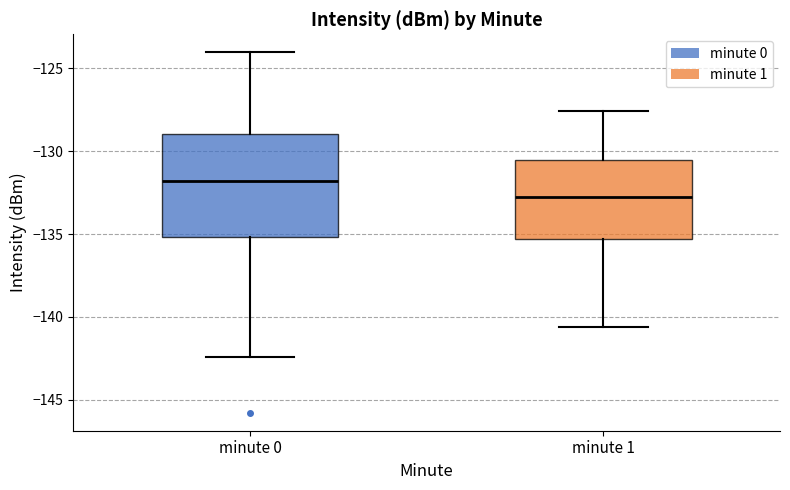

Reading left to right, transcribe this box plot: for each box, give where its median line is, the range the box spans, and where its two whiskers end, as read against the y-axis. The values are not printed on the chart, so give them approximately, as read against the axis.

minute 0: median -132.0, box -135.0 to -129.0, whiskers -142.5 to -124.0
minute 1: median -133.0, box -135.5 to -130.5, whiskers -140.5 to -127.5